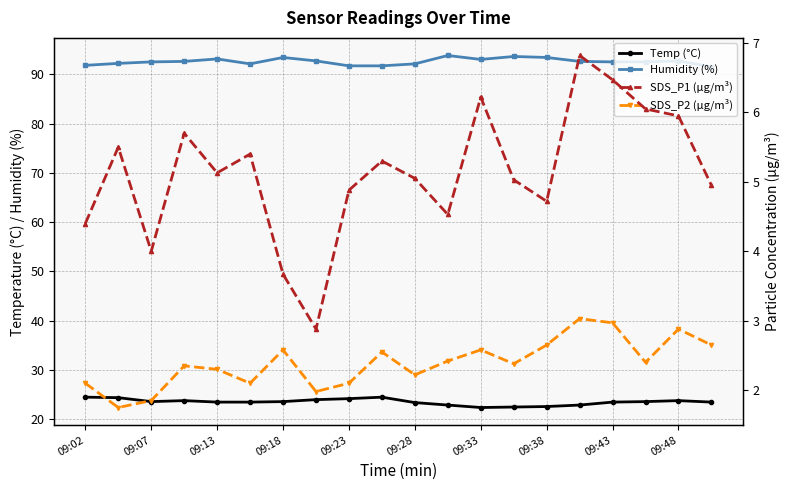

What is the difference between the maximum and second lowest values in the SDS_P2 (µg/m³) series?

1.2